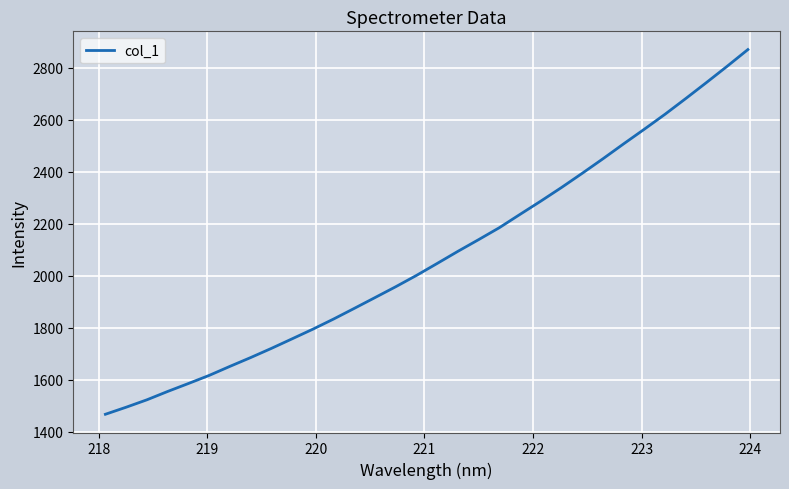

What is the difference between the maximum and minimum values?

1403.7